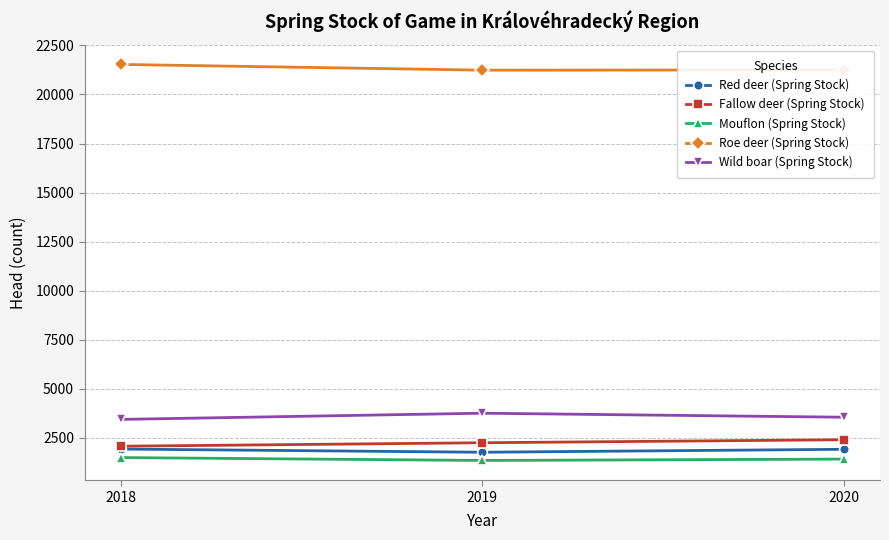

What is the value of the Mouflon (Spring Stock) point at the 3rd from the left?

1417